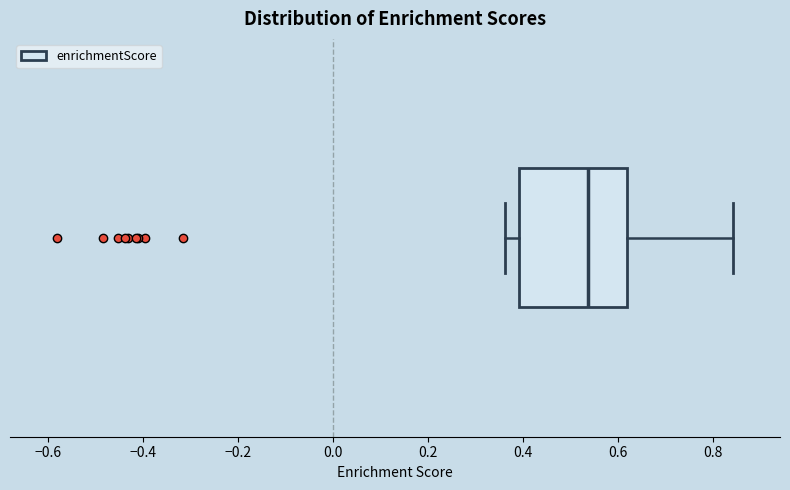

Transcribe this box plot: give where the median line is, the range the box spans, and where the two whiskers end, as read against the x-axis. The values are not printed on the chart, so give them approximately, as read against the axis.

median 0.54, box 0.40 to 0.62, whiskers 0.36 to 0.84